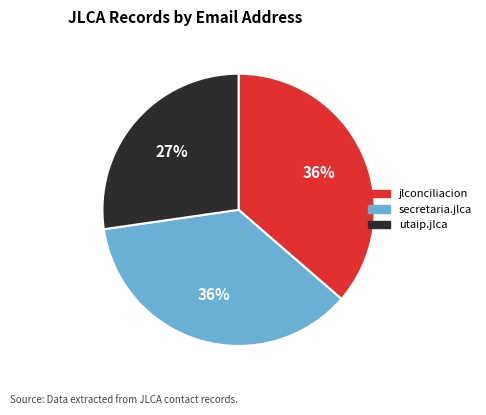

Is there any slice that represents more than half of the pie?

No